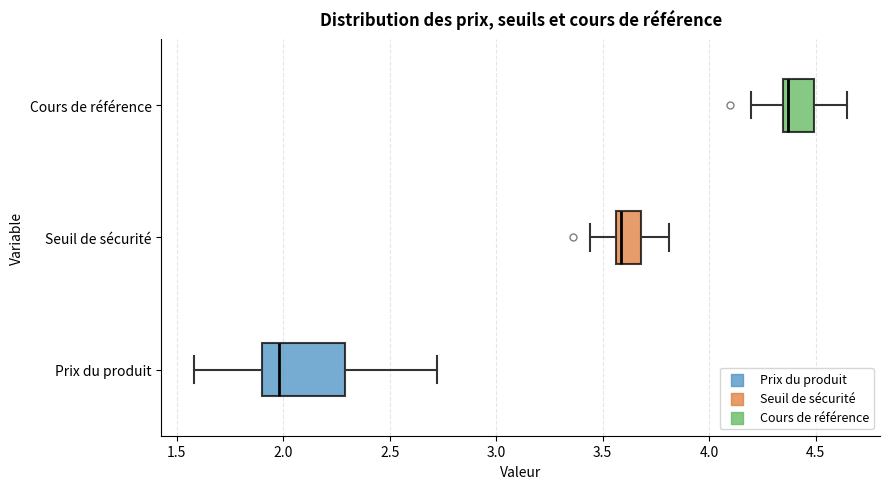

Comparing the boxes themselves (not the whiskers), which one is the widest?

Prix du produit